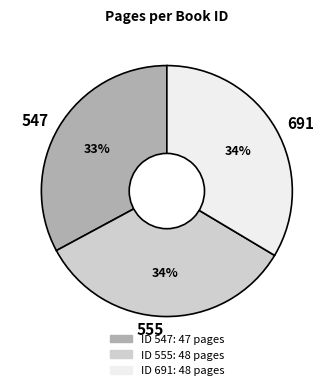

To the nearest percent, what is the difference between the 691 and 547 slice percentages?

1%